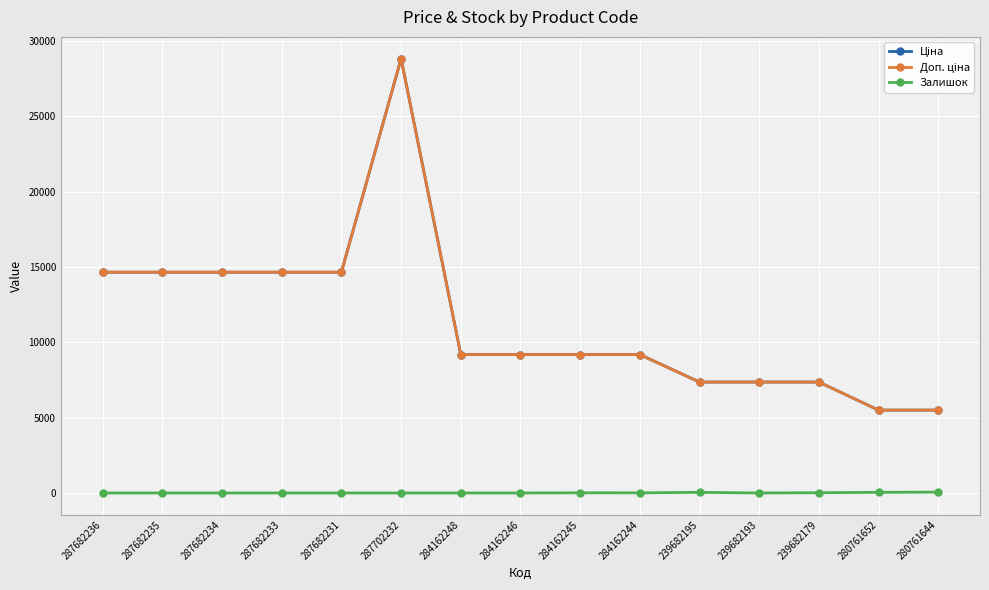

True or false: Ціна has a value of 1957.4 at 280761644.

False